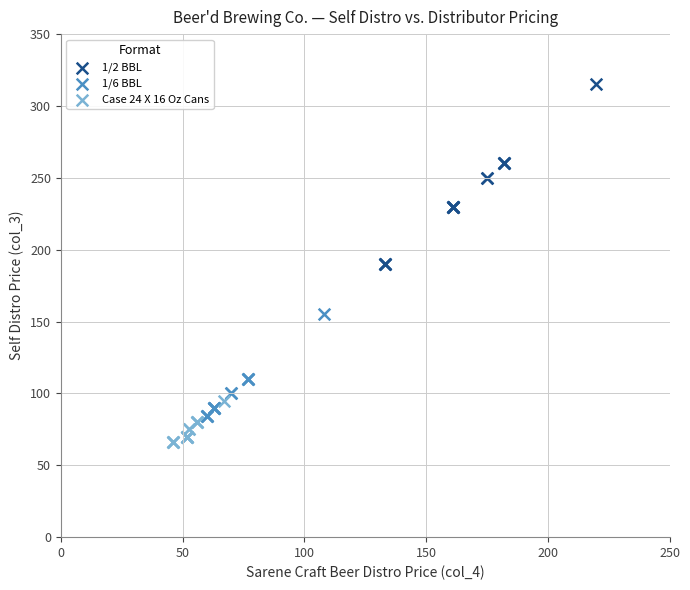

Which series has the widest spread of Y values?

1/2 BBL